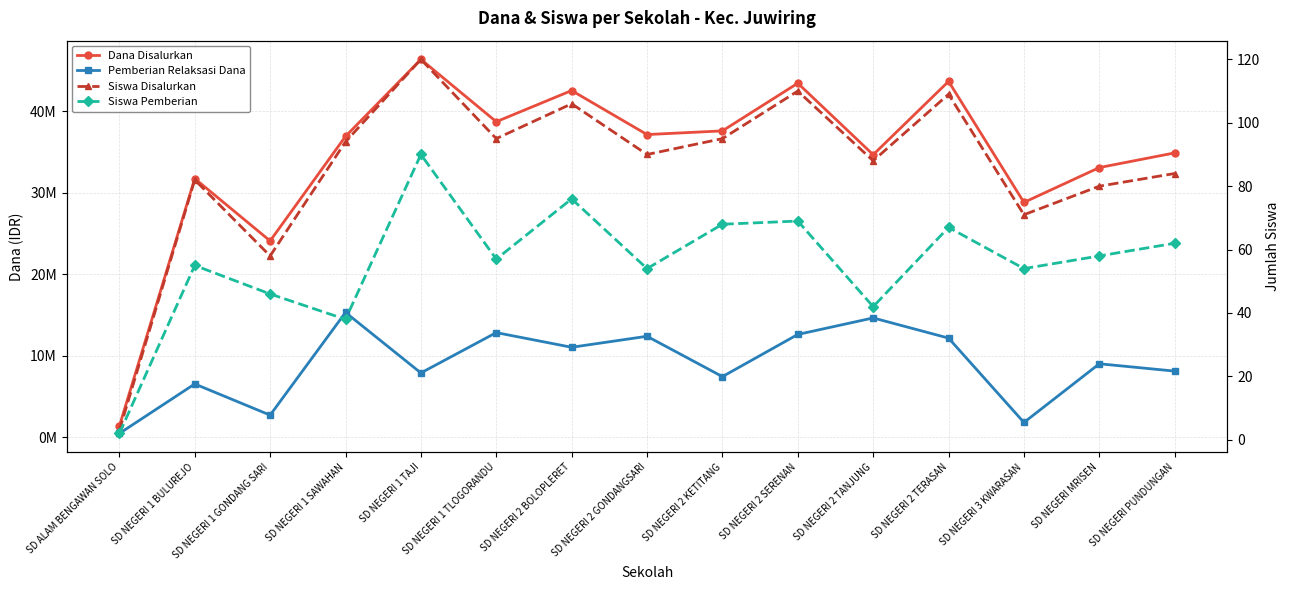

True or false: Pemberian Relaksasi Dana has more than 1 points higher than both neighbors.

True